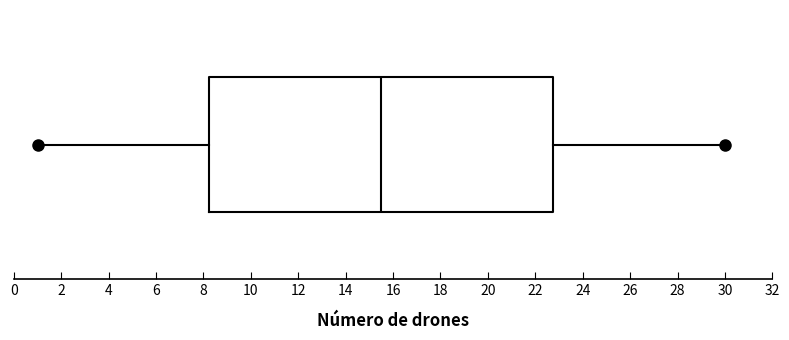

Read this box plot against the x-axis: the position of the median line, the range covered by the box, and the ends of both whiskers. The values are not printed on the chart, so give them approximately, as read against the axis.

median 15.6, box 8.2 to 22.8, whiskers 1.0 to 30.0